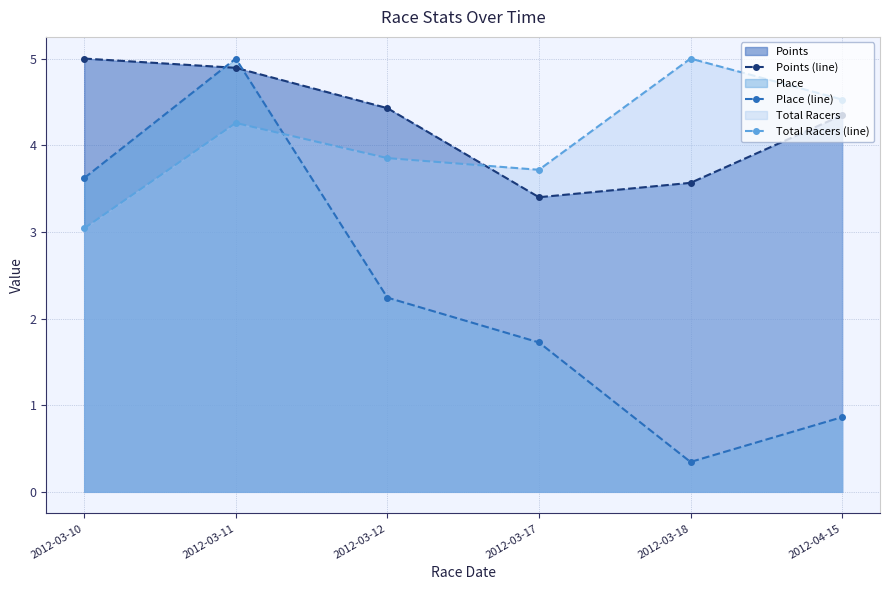

What is the average value of the Points (line) series?

4.3